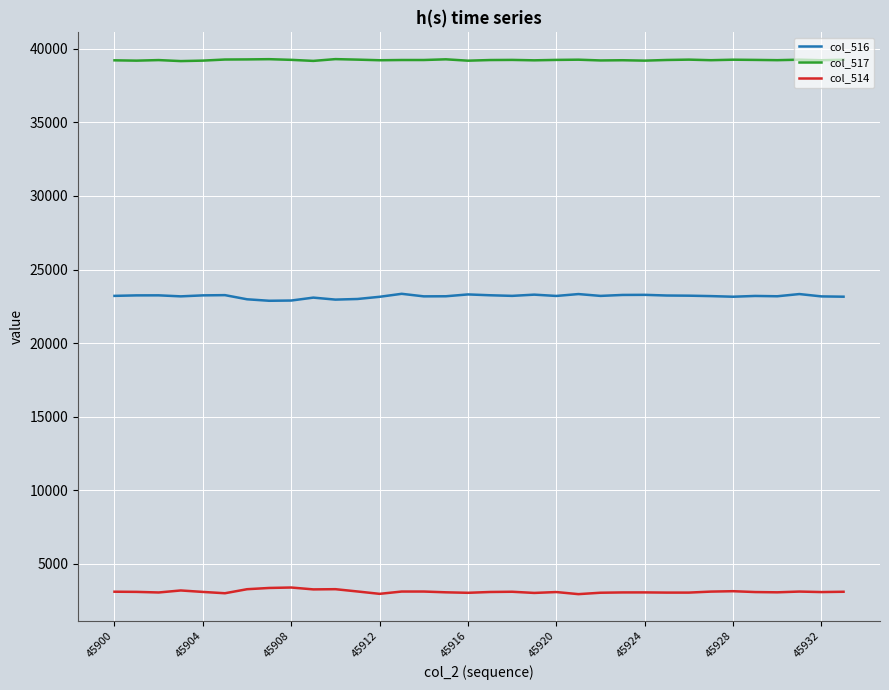

What are all the series names shown in the legend?

col_516, col_517, col_514